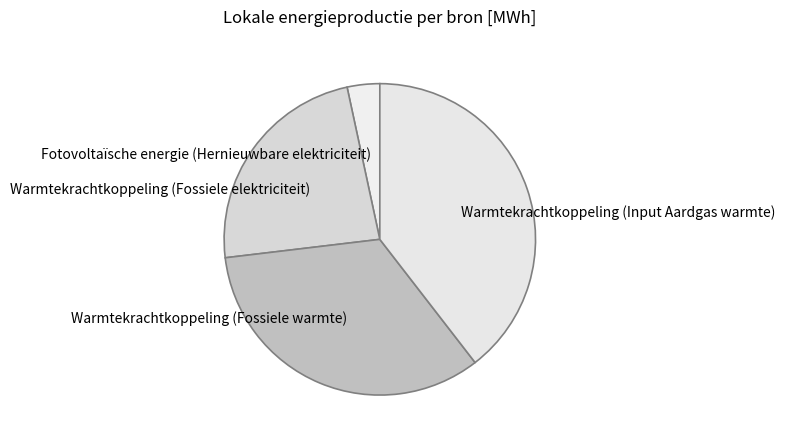

How many slices are in this pie chart?

4